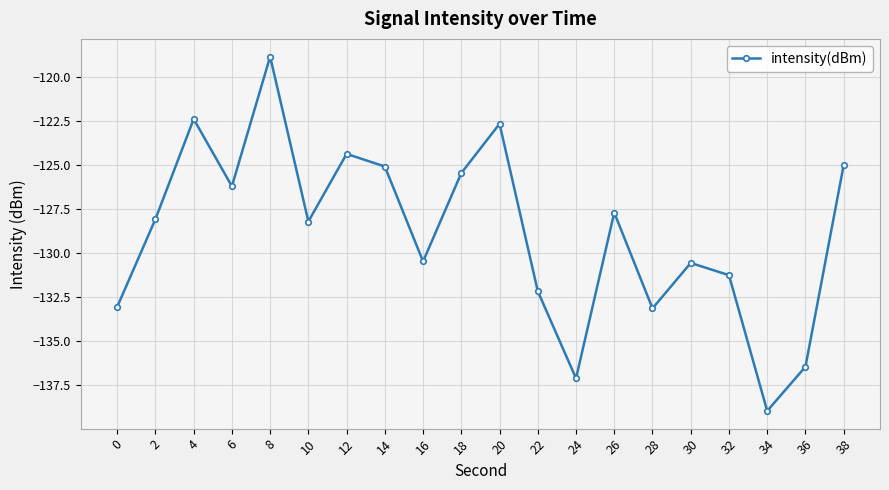

Where is the first local maximum?

4